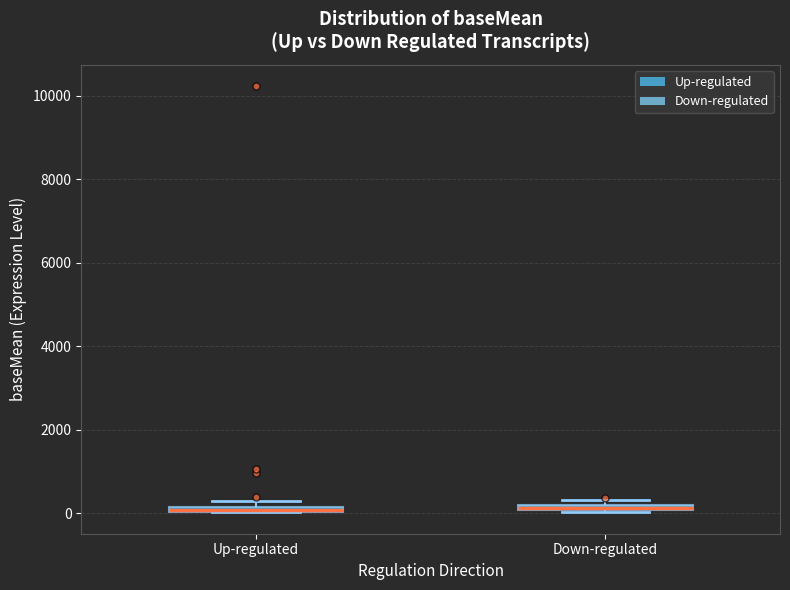

Where is the upper edge of the box for Up-regulated on the y-axis? The values are not printed on the chart, so give them approximately, as read against the axis.

200